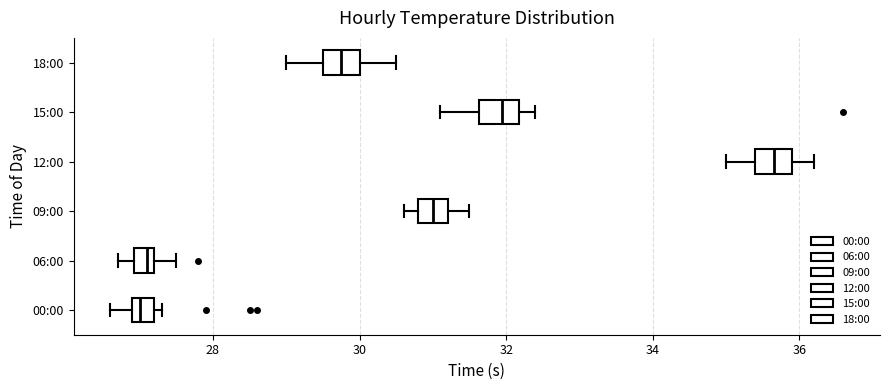

Which box's median line is the furthest to the right?

12:00